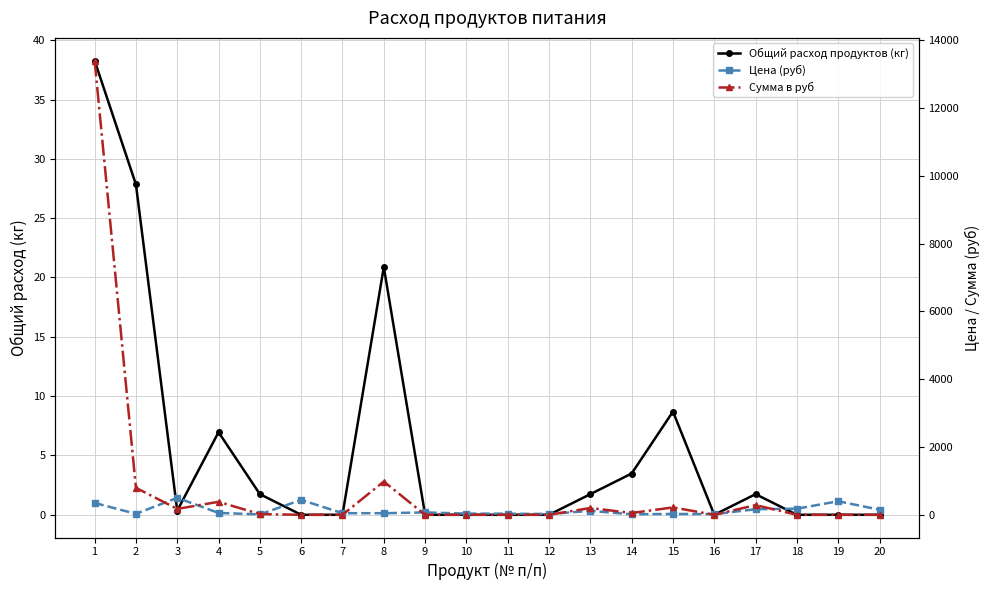

Reading right to left, what are all the values shown in this chart?

Общий расход продуктов (кг): 20=0.0	19=0.0	18=0.0	17=1.7	16=0.0	15=8.7	14=3.5	13=1.7	12=0.0	11=0.0	10=0.0	9=0.0	8=20.9	7=0.0	6=0.0	5=1.7	4=7.0	3=0.3	2=27.8	1=38.3
Цена (руб): 20=150.0	19=400.0	18=180.0	17=164.3	16=20.0	15=25.0	14=15.0	13=115.0	12=24.0	11=32.0	10=35.0	9=70.0	8=47.0	7=47.0	6=438.9	5=12.0	4=55.0	3=500.0	2=28.6	1=350.0
Сумма в руб: 20=0.0	19=0.0	18=0.0	17=285.9	16=0.0	15=217.5	14=52.2	13=200.1	12=0.0	11=0.0	10=0.0	9=0.0	8=981.4	7=0.0	6=0.0	5=20.9	4=382.8	3=174.0	2=795.4	1=13398.0